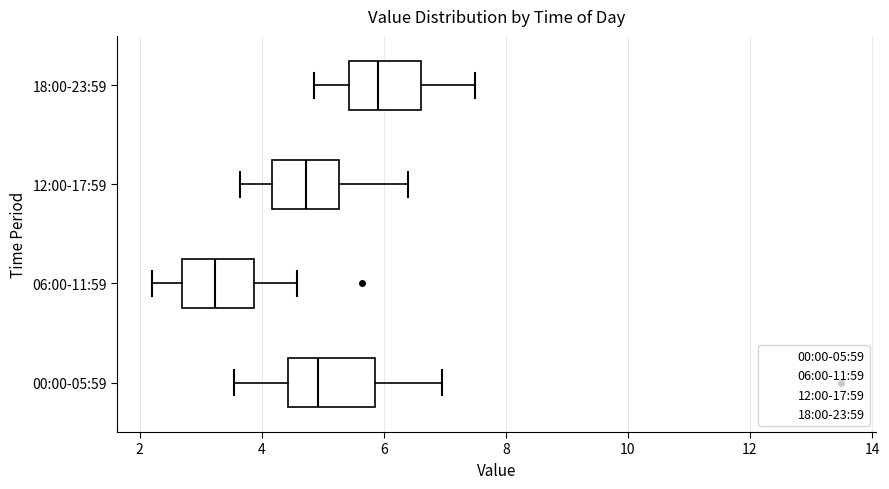

Which box is the widest, from its left edge to its right edge?

00:00-05:59